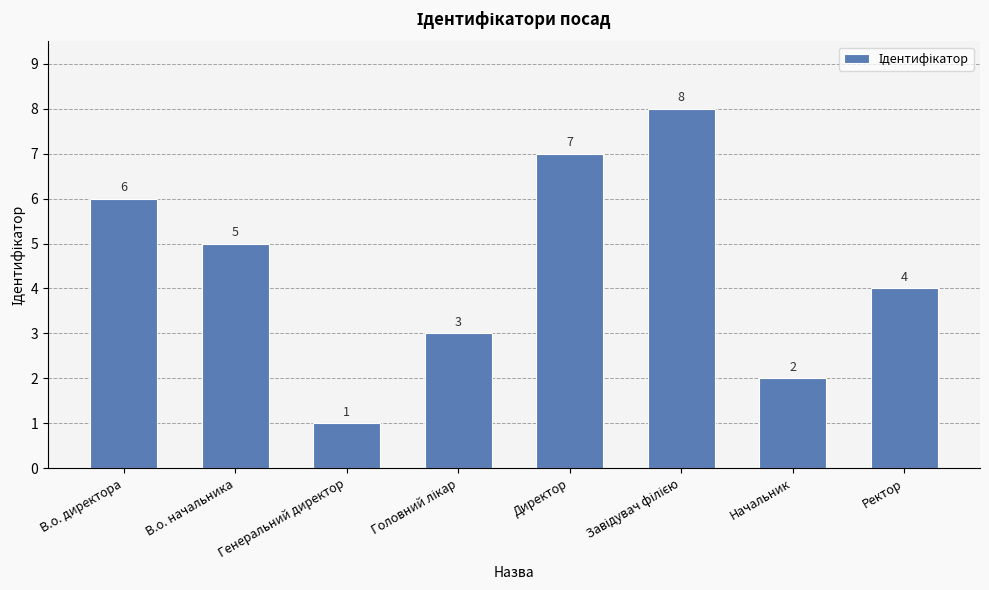

Where does the data first go above 5?

В.о. директора